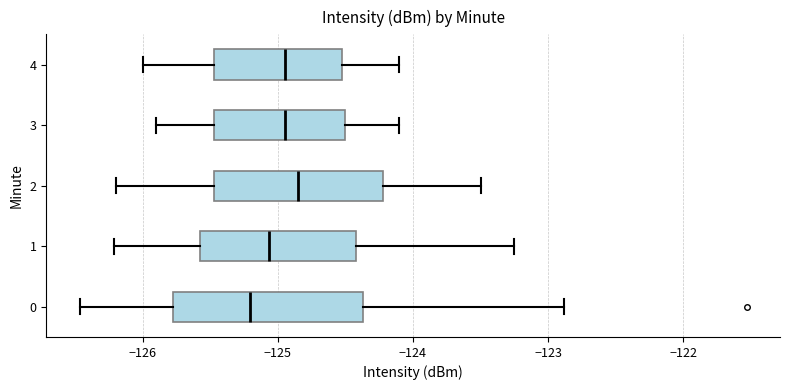

Reading bottom to top, read every box against the x-axis: the position of its median line, the range the box covers, and the ends of its whiskers. The values are not printed on the chart, so give them approximately, as read against the axis.

0: median -125.2, box -125.8 to -124.4, whiskers -126.5 to -122.9
1: median -125.1, box -125.6 to -124.4, whiskers -126.2 to -123.3
2: median -124.8, box -125.5 to -124.2, whiskers -126.2 to -123.5
3: median -124.9, box -125.5 to -124.5, whiskers -125.9 to -124.1
4: median -124.9, box -125.5 to -124.5, whiskers -126.0 to -124.1